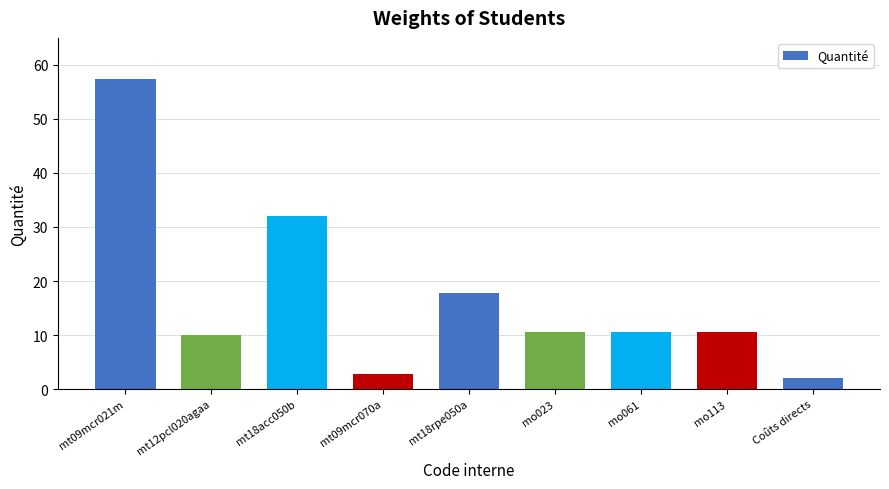

Which category has the highest value across all series?

mt09mcr021m